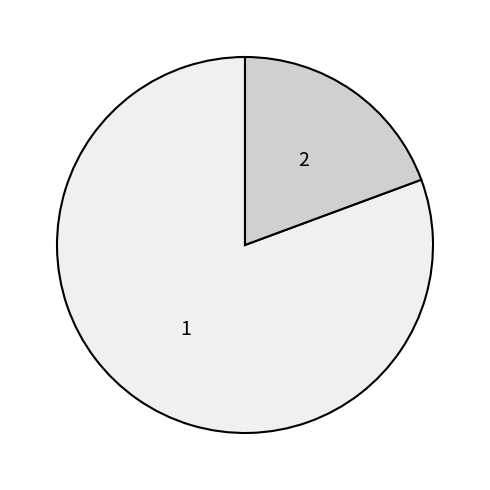

Does any single category account for the majority?

Yes